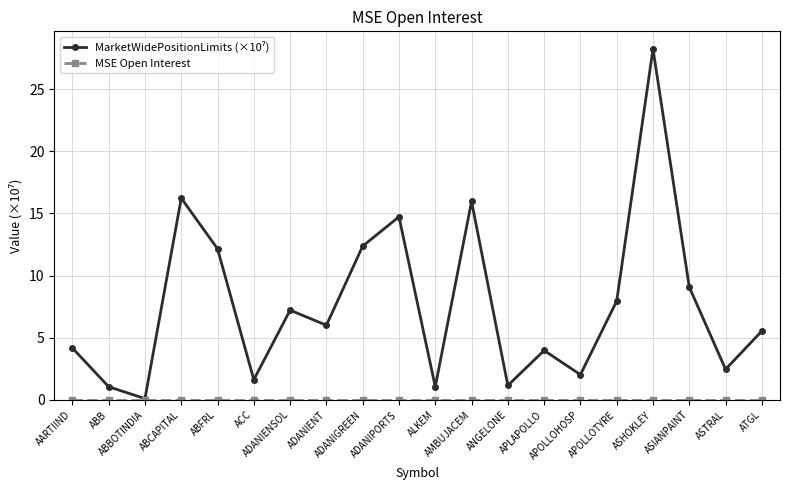

Does the chart display data point markers on the line(s)?

Yes